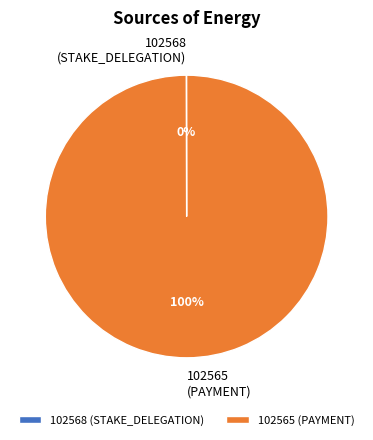

Which category has the biggest portion of the pie?

102565 (PAYMENT)